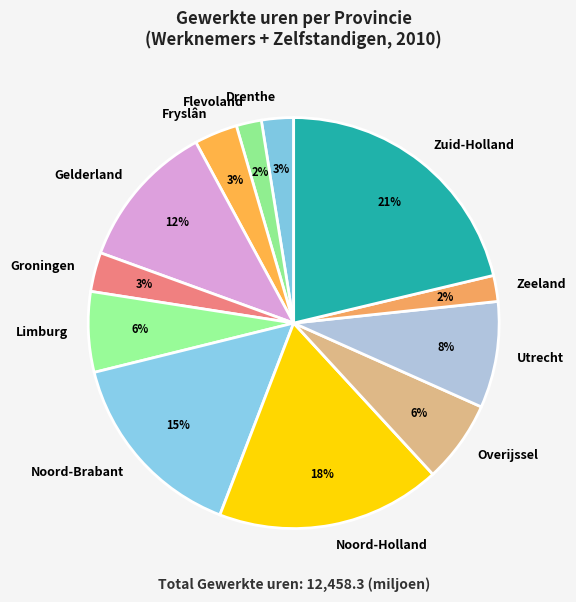

Is the sum of Gelderland and Flevoland greater than half?

No